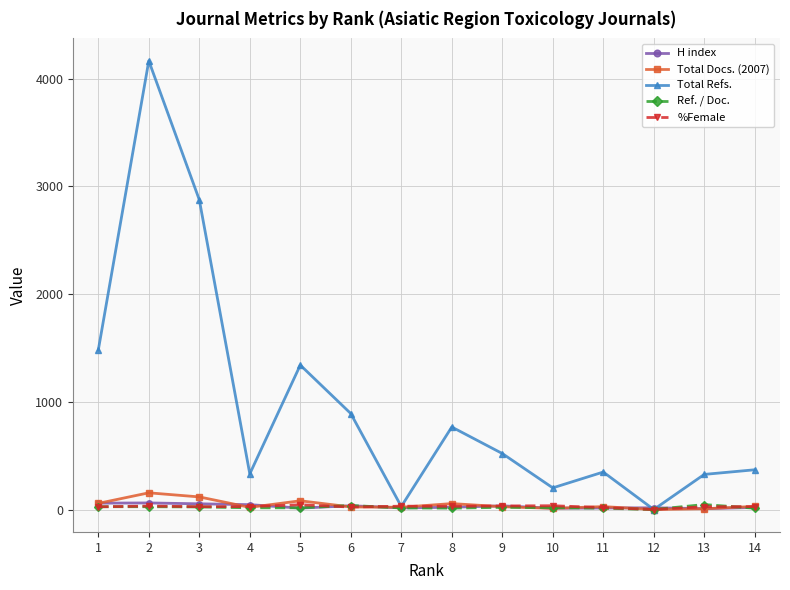

Where do %Female and Ref. / Doc. first cross each other?

1 and 2